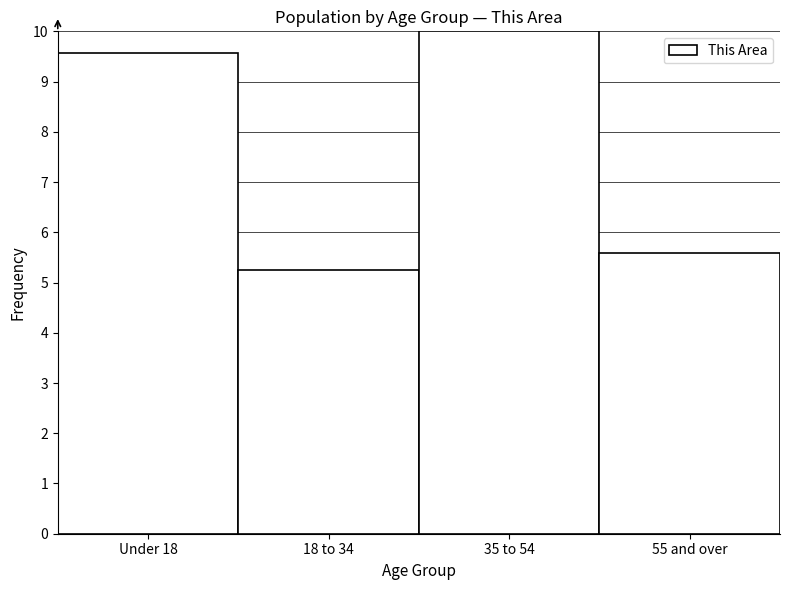

True or false: the data shows 5.6 at 55 and over.

True